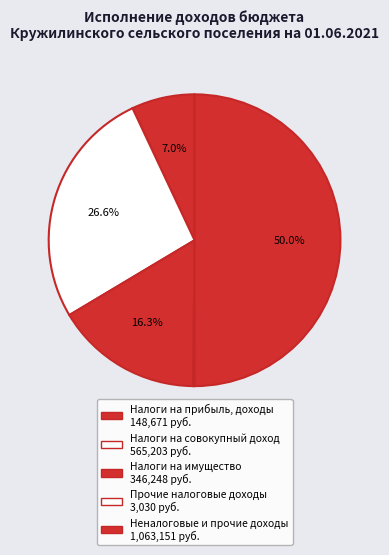

To the nearest percent, what is the difference between the largest and smallest slice percentages?

50%